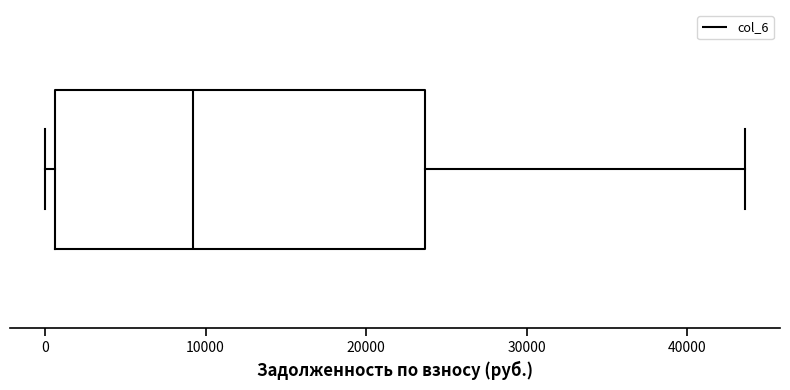

Read this box plot against the x-axis: the position of the median line, the range covered by the box, and the ends of both whiskers. The values are not printed on the chart, so give them approximately, as read against the axis.

median 9000, box 1000 to 24000, whiskers 0 to 44000